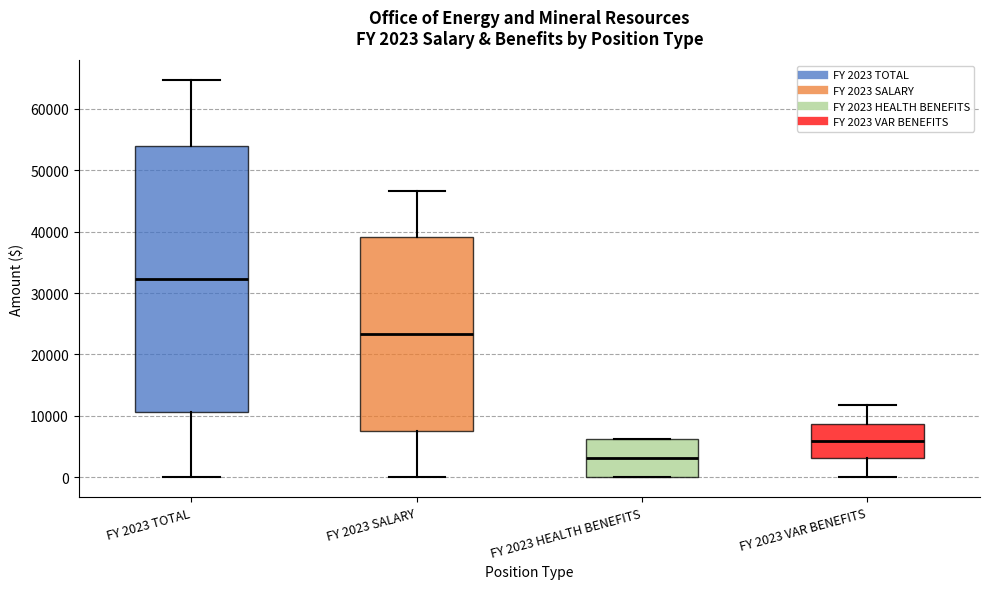

Which box's median line is the highest?

FY 2023 TOTAL